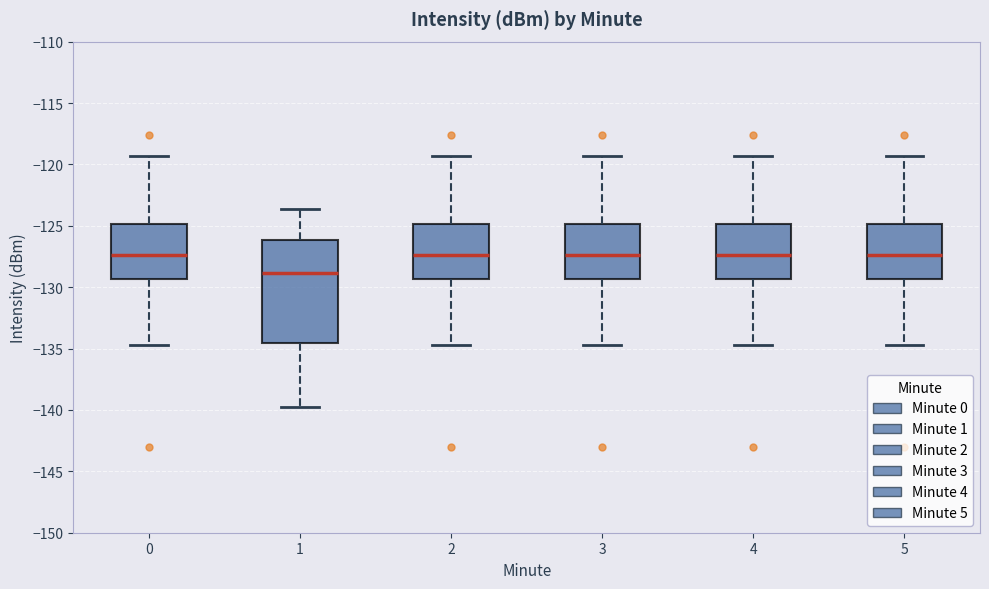

Comparing the boxes themselves (not the whiskers), which one is the tallest?

1